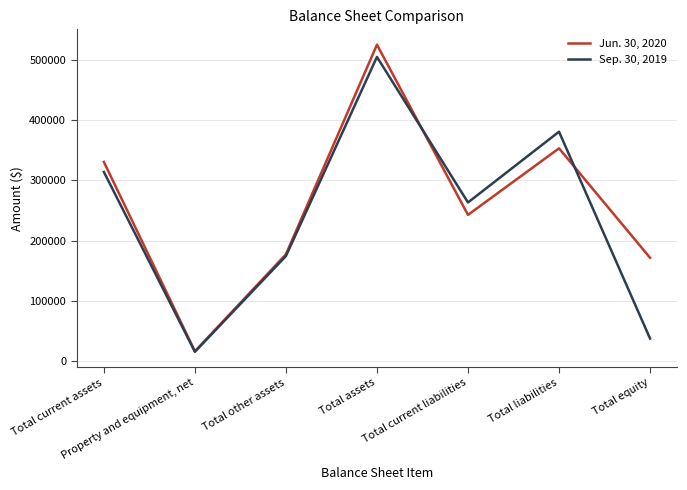

At which category is the sum across all series the highest?

Total assets